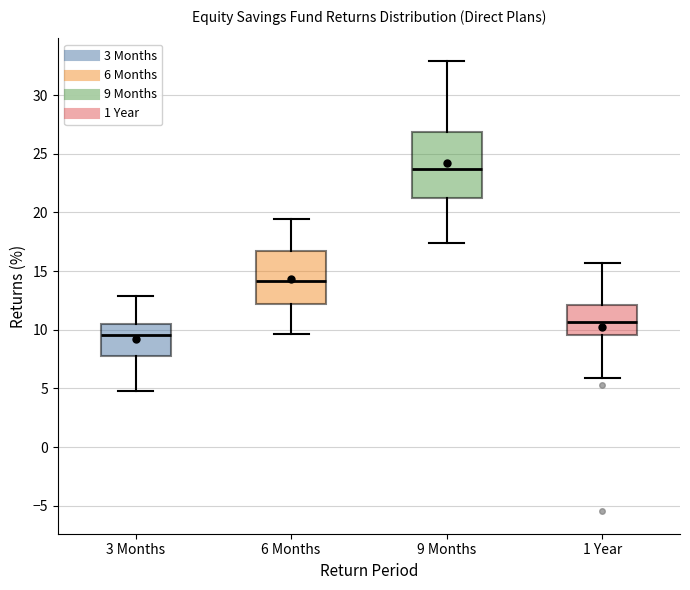

Reading left to right, transcribe this box plot: for each box, give where its median line is, the range the box spans, and where its two whiskers end, as read against the y-axis. The values are not printed on the chart, so give them approximately, as read against the axis.

3 Months: median 9.5, box 8.0 to 10.5, whiskers 5.0 to 13.0
6 Months: median 14.0, box 12.0 to 16.5, whiskers 9.5 to 19.5
9 Months: median 23.5, box 21.5 to 27.0, whiskers 17.5 to 33.0
1 Year: median 10.5, box 9.5 to 12.0, whiskers 6.0 to 15.5